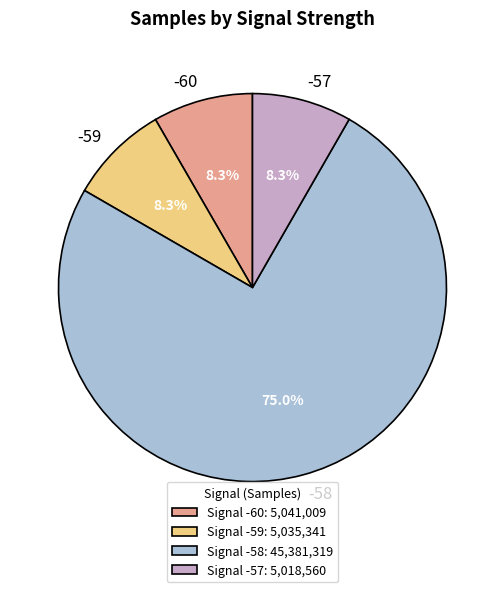

Is there any slice that represents more than half of the pie?

Yes